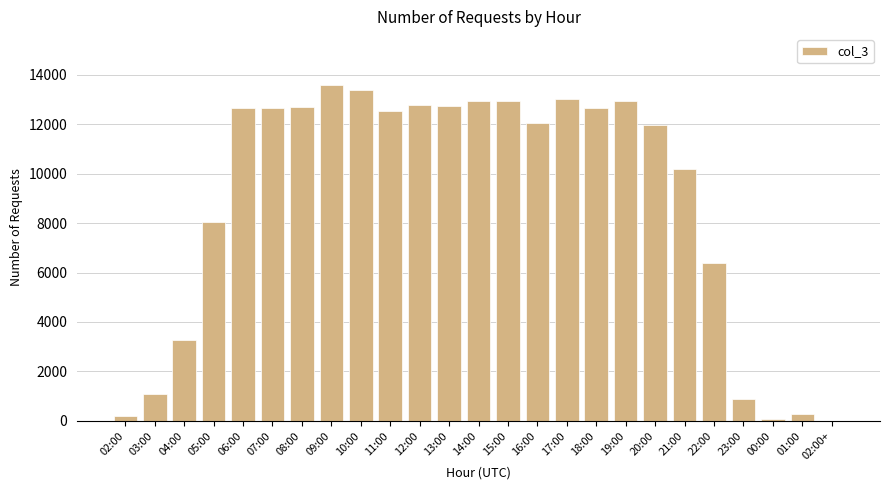

What is the sum of all values?

222128